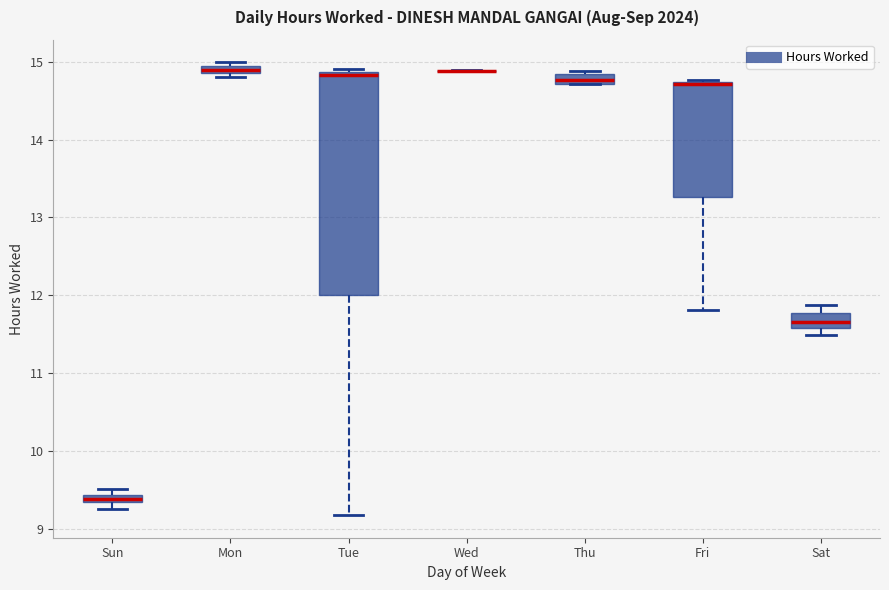

Where is the lower edge of the box for Mon on the y-axis? The values are not printed on the chart, so give them approximately, as read against the axis.

14.8